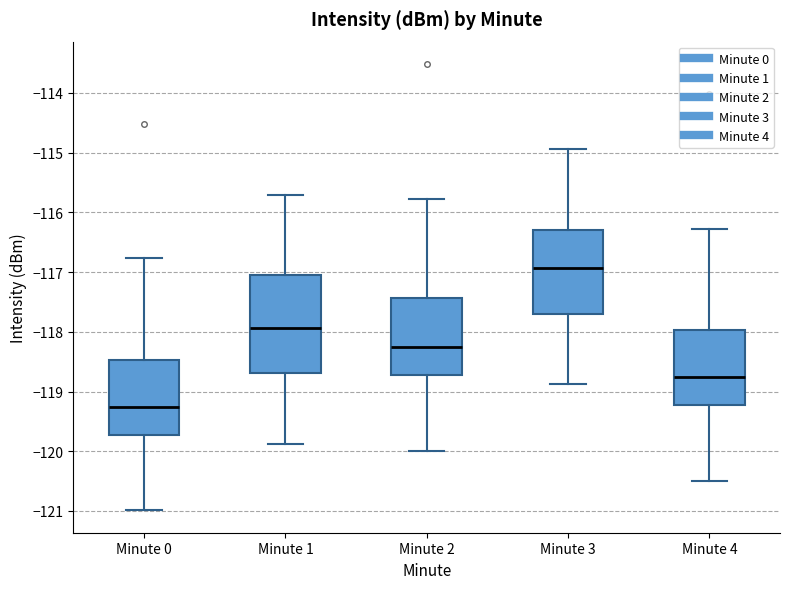

Which box is the tallest, from its lower edge to its upper edge?

Minute 1